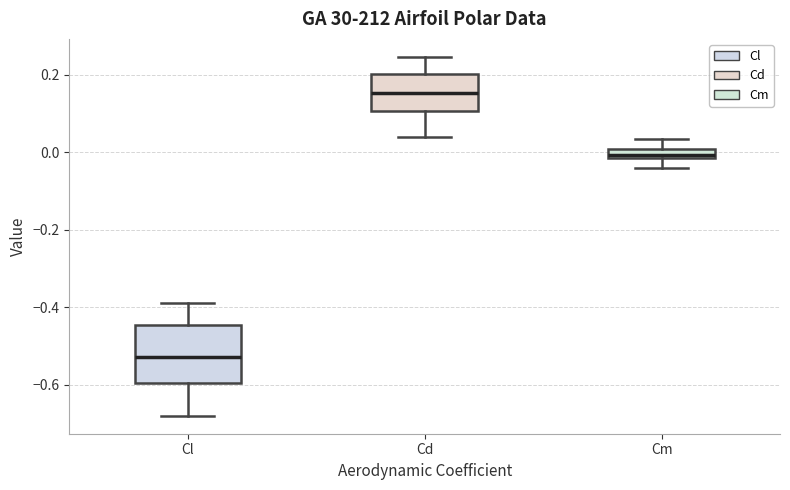

Where does the lower whisker of the box for Cd end on the y-axis? The values are not printed on the chart, so give them approximately, as read against the axis.

0.04